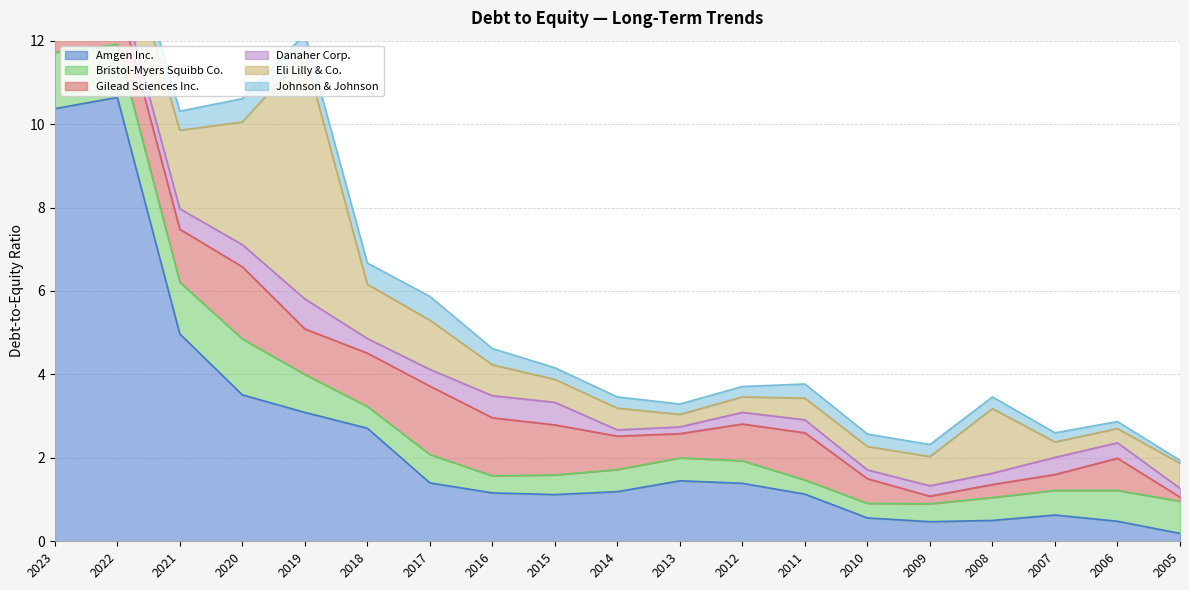

Reading right to left, what are all the values shown in this chart?

Amgen Inc.: 0.2	0.5	0.6	0.5	0.5	0.6	1.1	1.4	1.4	1.2	1.1	1.2	1.4	2.7	3.1	3.5	5.0	10.6	10.4
Bristol-Myers Squibb Co.: 0.8	0.7	0.6	0.6	0.4	0.3	0.3	0.5	0.6	0.5	0.5	0.4	0.7	0.5	0.9	1.3	1.2	1.3	1.4
Gilead Sciences Inc.: 0.1	0.8	0.4	0.3	0.2	0.6	1.1	0.9	0.6	0.8	1.2	1.4	1.6	1.3	1.1	1.7	1.3	1.2	1.1
Danaher Corp.: 0.2	0.4	0.4	0.3	0.2	0.2	0.3	0.3	0.2	0.1	0.5	0.5	0.4	0.3	0.7	0.5	0.5	0.4	0.3
Eli Lilly & Co.: 0.6	0.3	0.4	1.6	0.7	0.6	0.5	0.4	0.3	0.5	0.6	0.7	1.2	1.3	5.9	2.9	1.9	1.5	2.3
Johnson & Johnson: 0.1	0.2	0.2	0.3	0.3	0.3	0.3	0.2	0.2	0.3	0.3	0.4	0.6	0.5	0.5	0.6	0.5	0.5	0.4